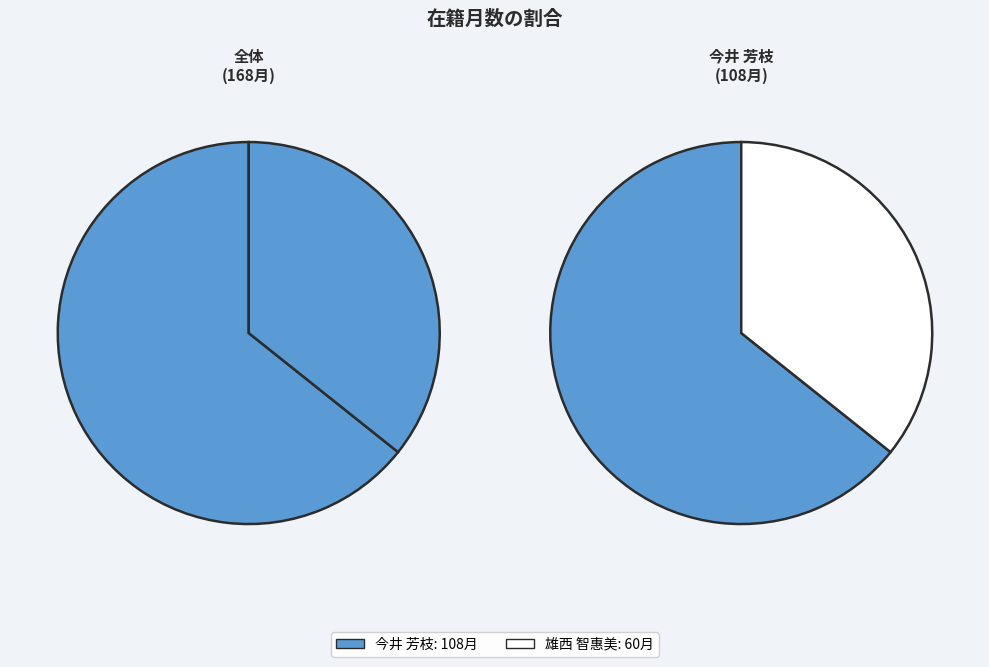

Which category has the biggest portion of the pie?

今井 芳枝 (124422)